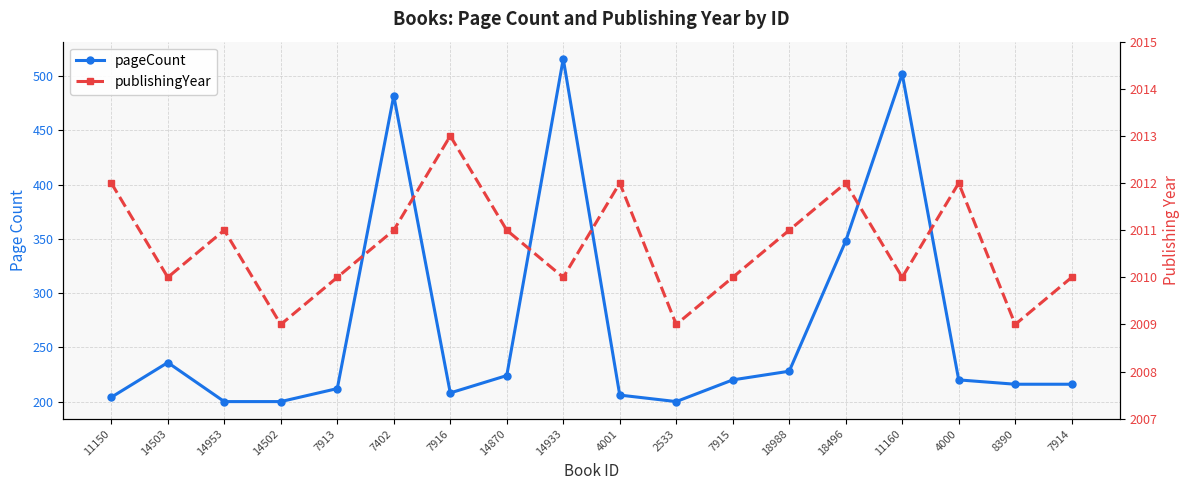

Which series has the largest total across all categories?

publishingYear